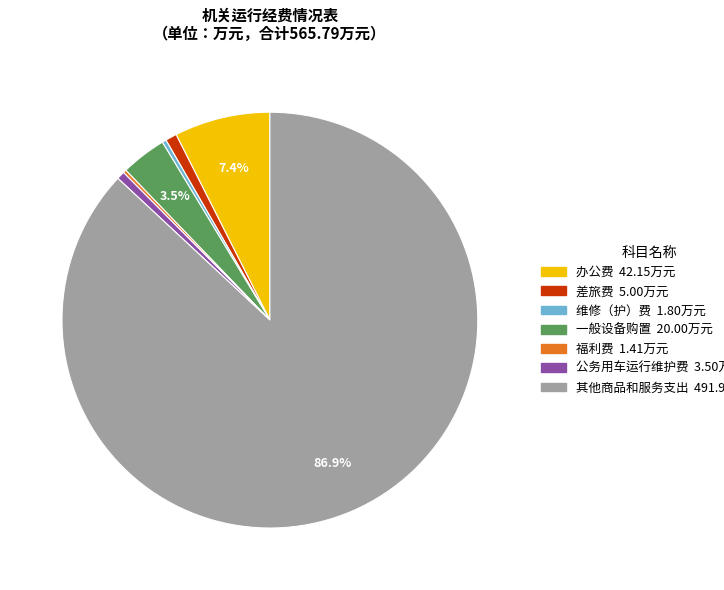

What is the majority slice?

其他商品和服务支出